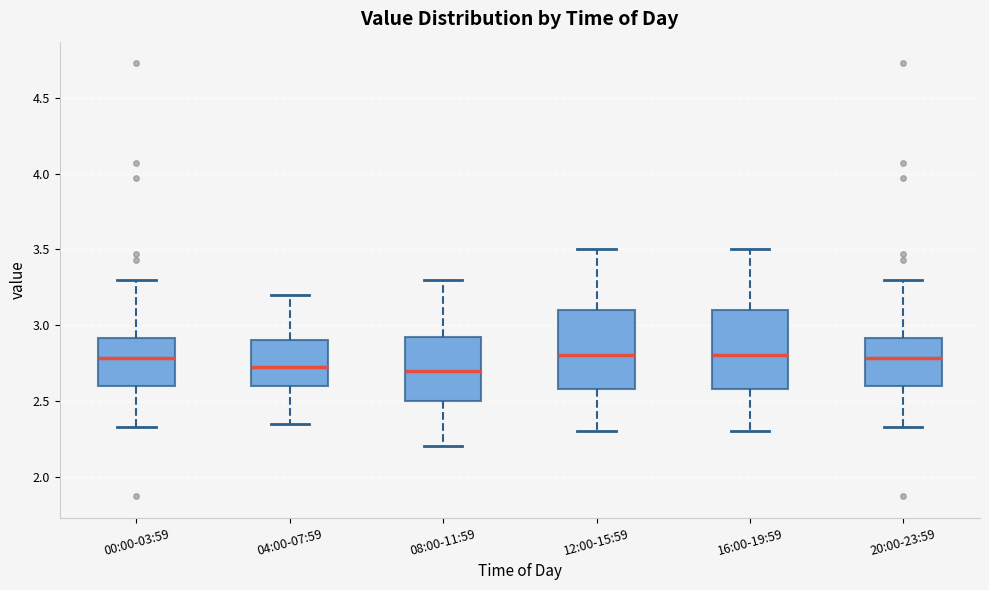

Reading left to right, read every box against the y-axis: the position of its median line, the range the box covers, and the ends of its whiskers. The values are not printed on the chart, so give them approximately, as read against the axis.

00:00-03:59: median 2.80, box 2.60 to 2.90, whiskers 2.35 to 3.30
04:00-07:59: median 2.75, box 2.60 to 2.90, whiskers 2.35 to 3.20
08:00-11:59: median 2.70, box 2.50 to 2.95, whiskers 2.20 to 3.30
12:00-15:59: median 2.80, box 2.60 to 3.10, whiskers 2.30 to 3.50
16:00-19:59: median 2.80, box 2.60 to 3.10, whiskers 2.30 to 3.50
20:00-23:59: median 2.80, box 2.60 to 2.90, whiskers 2.35 to 3.30